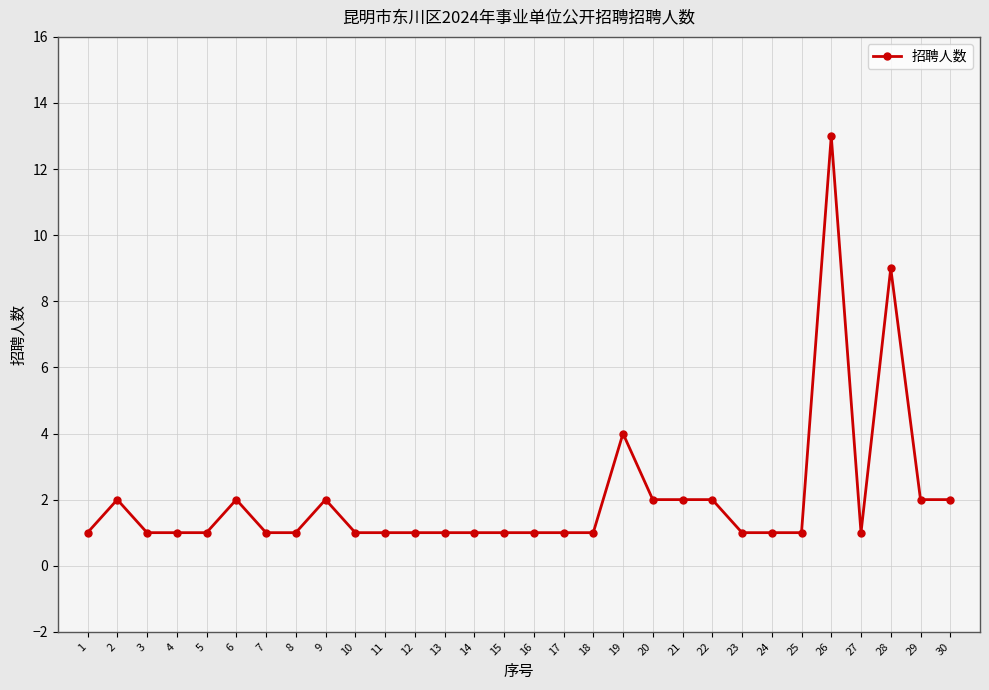

How many categories are shown in the chart?

30